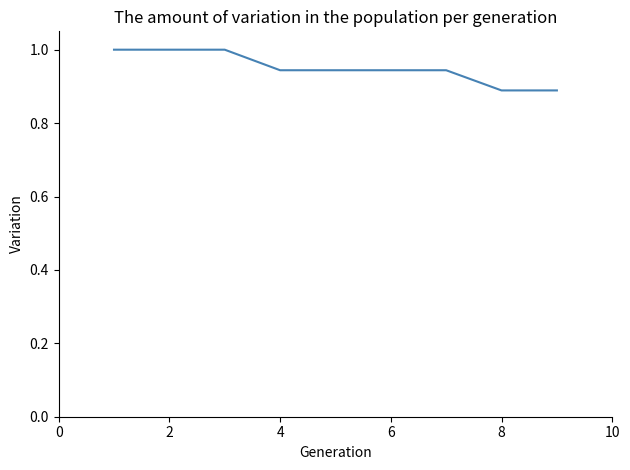

What is the maximum value shown in the chart?

1.0